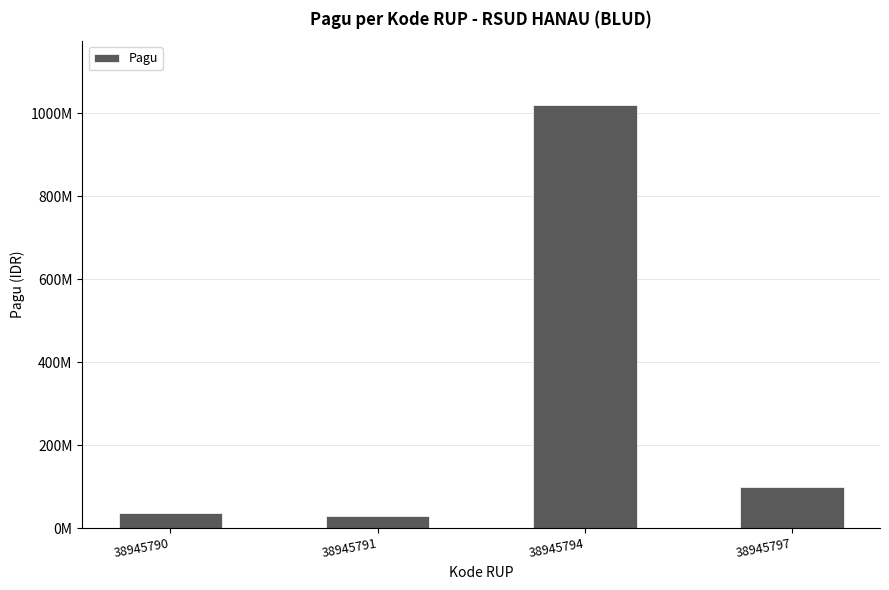

How many bars are there in total?

4